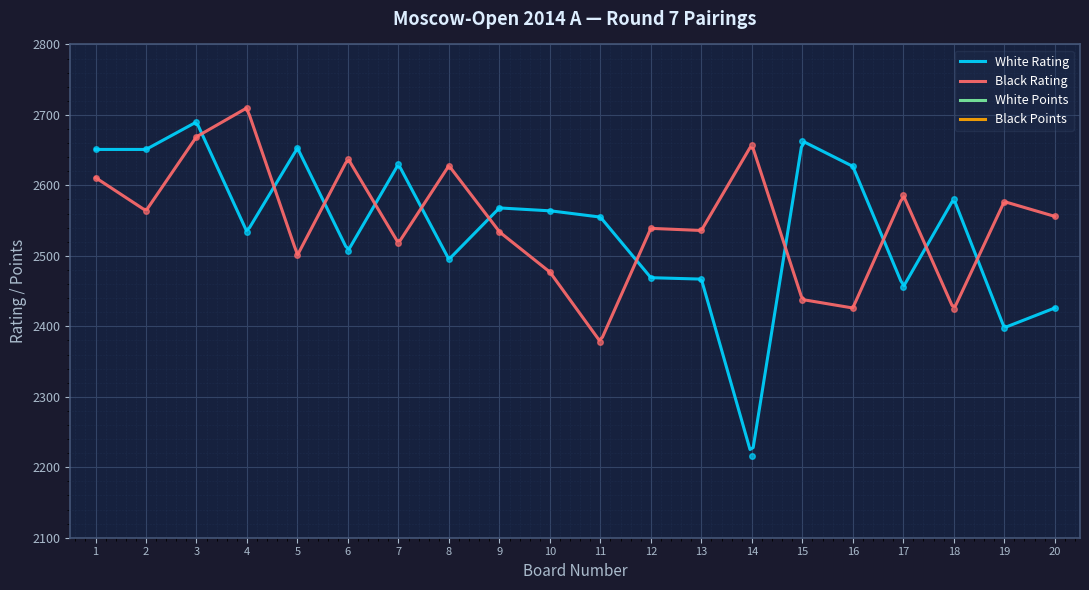

What is the value of the White Points point at the 5th from the left?

4.5